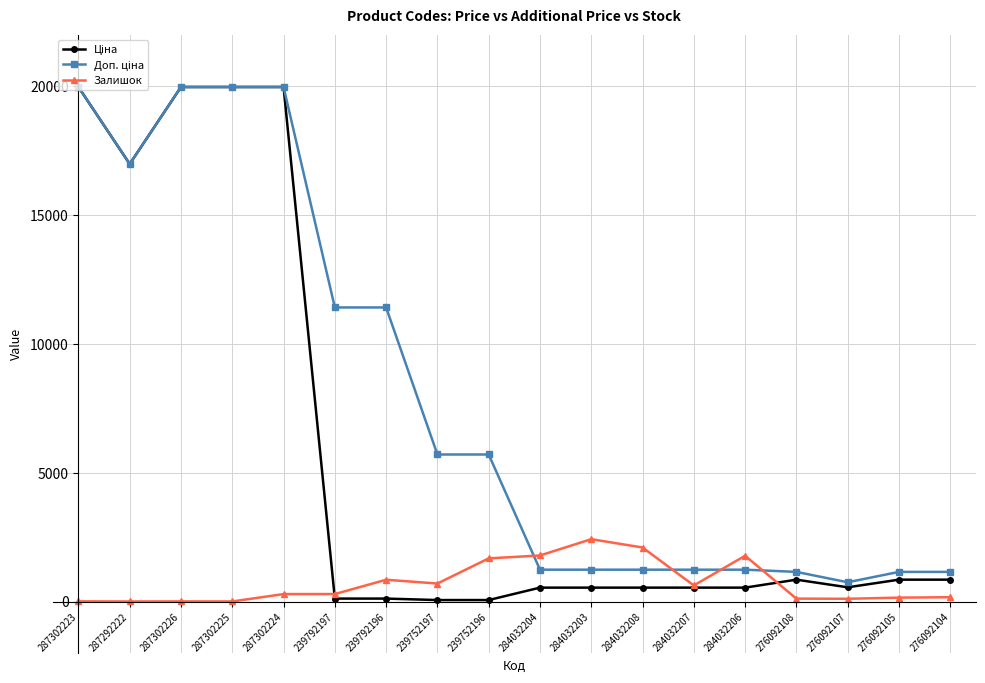

What is the sum of the Залишок values at 284032207 and 287302225?

627.0